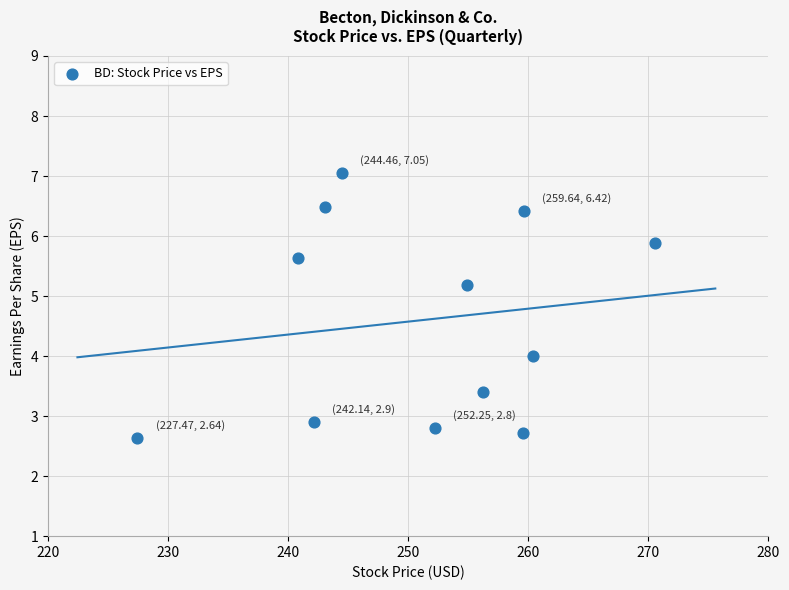

What is the average X value?

251.0